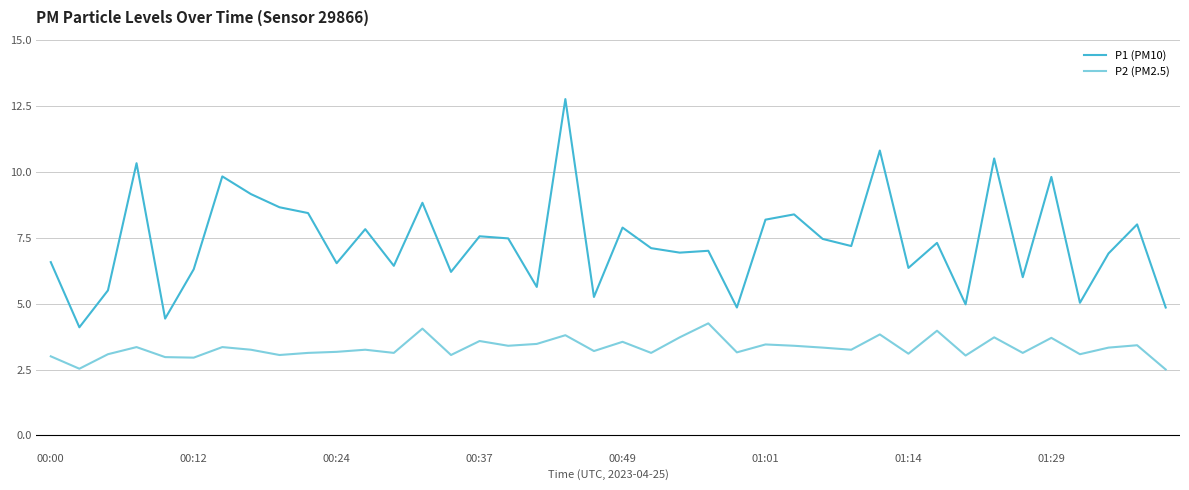

Which series has the widest spread of values?

P1 (PM10)